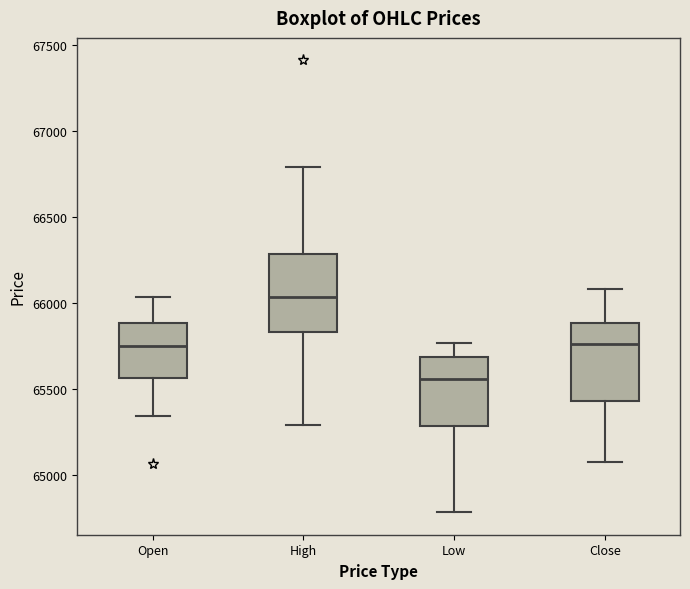

Reading left to right, read every box against the y-axis: the position of its median line, the range the box covers, and the ends of its whiskers. The values are not printed on the chart, so give them approximately, as read against the axis.

Open: median 65750, box 65550 to 65900, whiskers 65350 to 66050
High: median 66050, box 65850 to 66300, whiskers 65300 to 66800
Low: median 65550, box 65300 to 65700, whiskers 64800 to 65750
Close: median 65750, box 65450 to 65900, whiskers 65100 to 66100